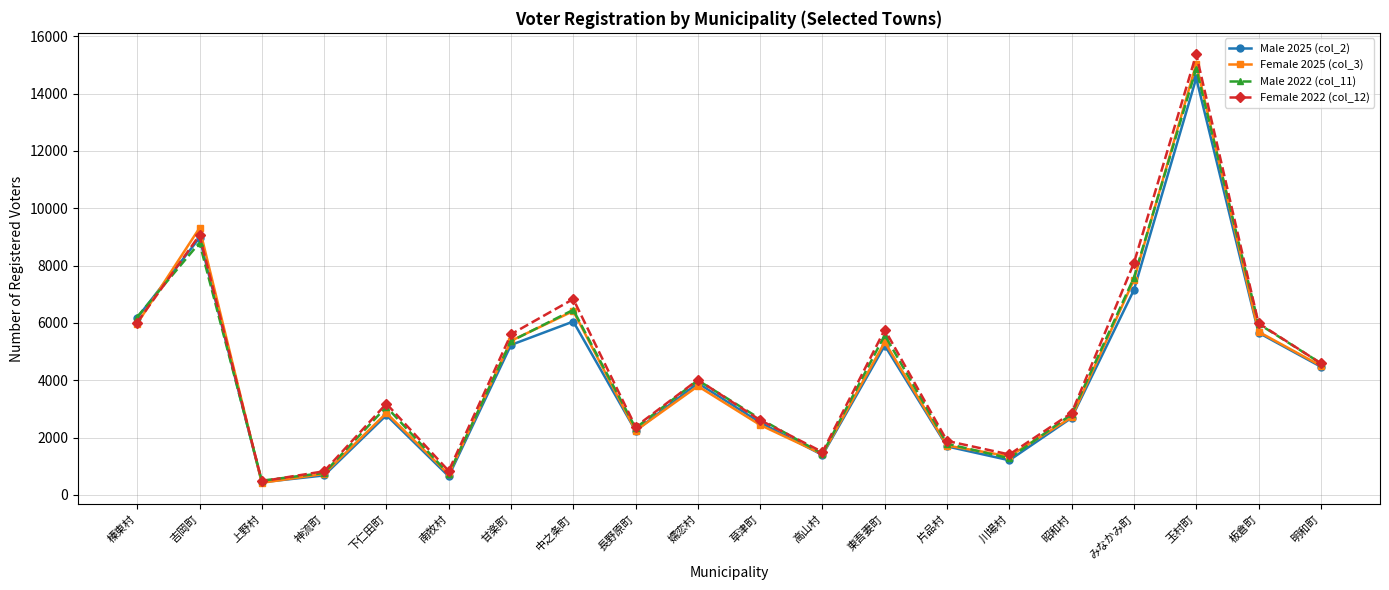

Which series changed the most between みなかみ町 and 玉村町?

Female 2025 (col_3)